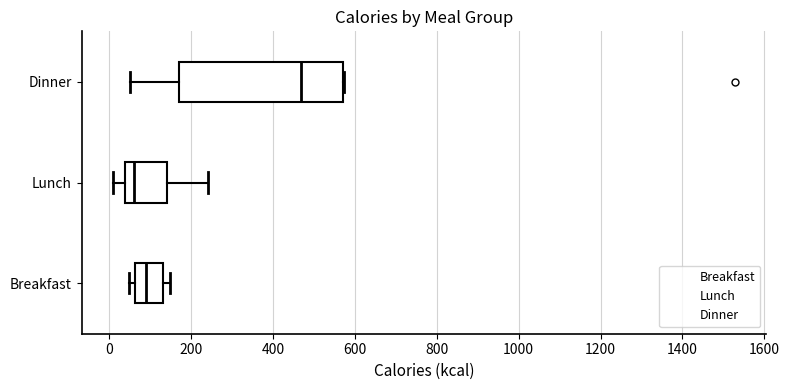

Reading bottom to top, transcribe this box plot: for each box, give where its median line is, the range the box spans, and where its two whiskers end, as read against the x-axis. The values are not printed on the chart, so give them approximately, as read against the axis.

Breakfast: median 80, box 60 to 140, whiskers 40 to 140 (just right of the box's right edge)
Lunch: median 60, box 40 to 140, whiskers 0 to 240
Dinner: median 460, box 160 to 580, whiskers 60 to 580